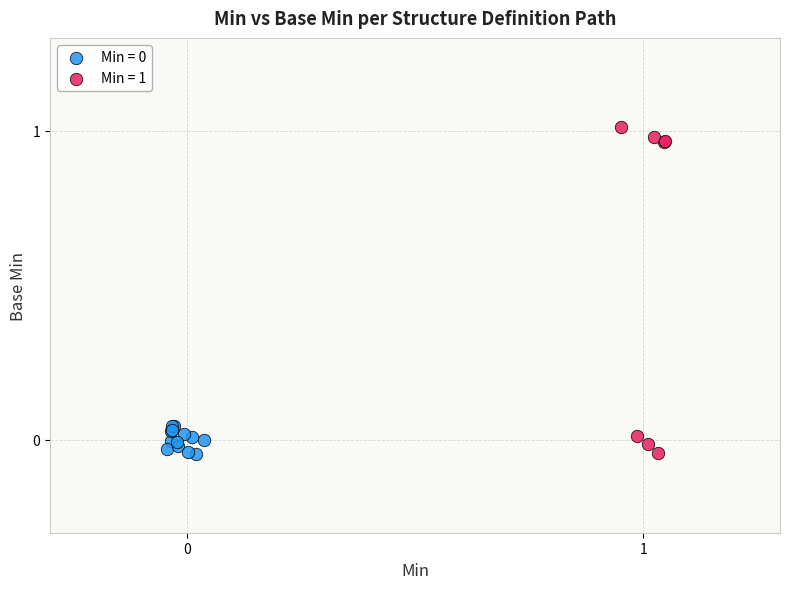

Which series has the widest spread of Y values?

Min = 1